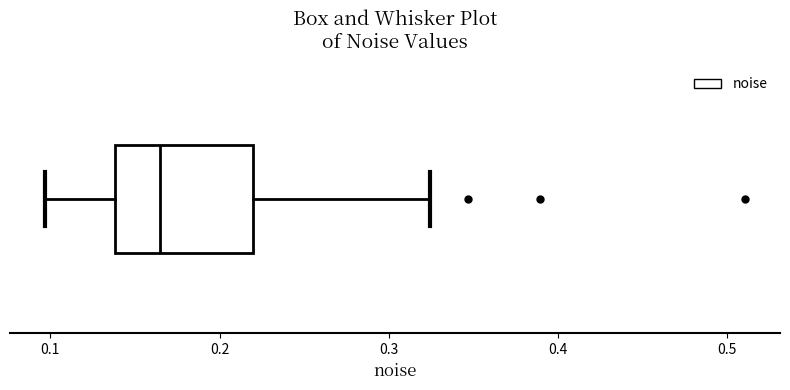

Transcribe this box plot: give where the median line is, the range the box spans, and where the two whiskers end, as read against the x-axis. The values are not printed on the chart, so give them approximately, as read against the axis.

median 0.16, box 0.14 to 0.22, whiskers 0.10 to 0.32